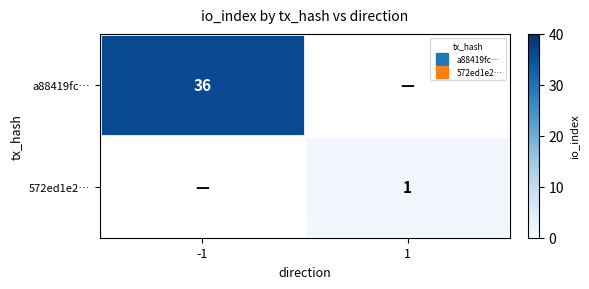

Rank the series at 1 from lowest to highest value.

a88419fc…, 572ed1e2…